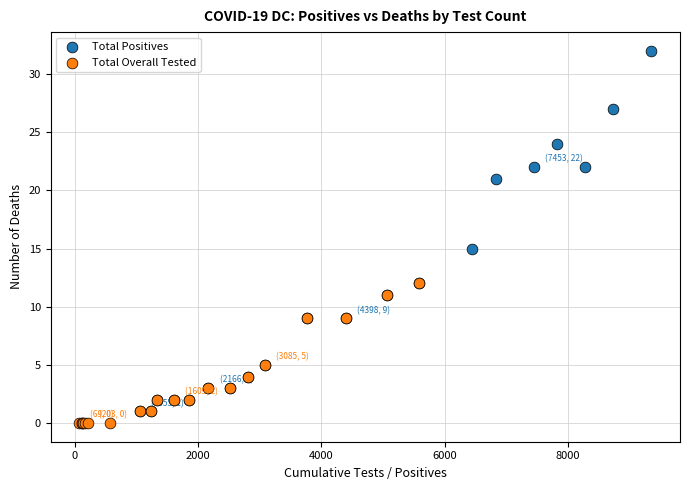

What are all the series names shown in the legend?

Total Positives, Total Overall Tested